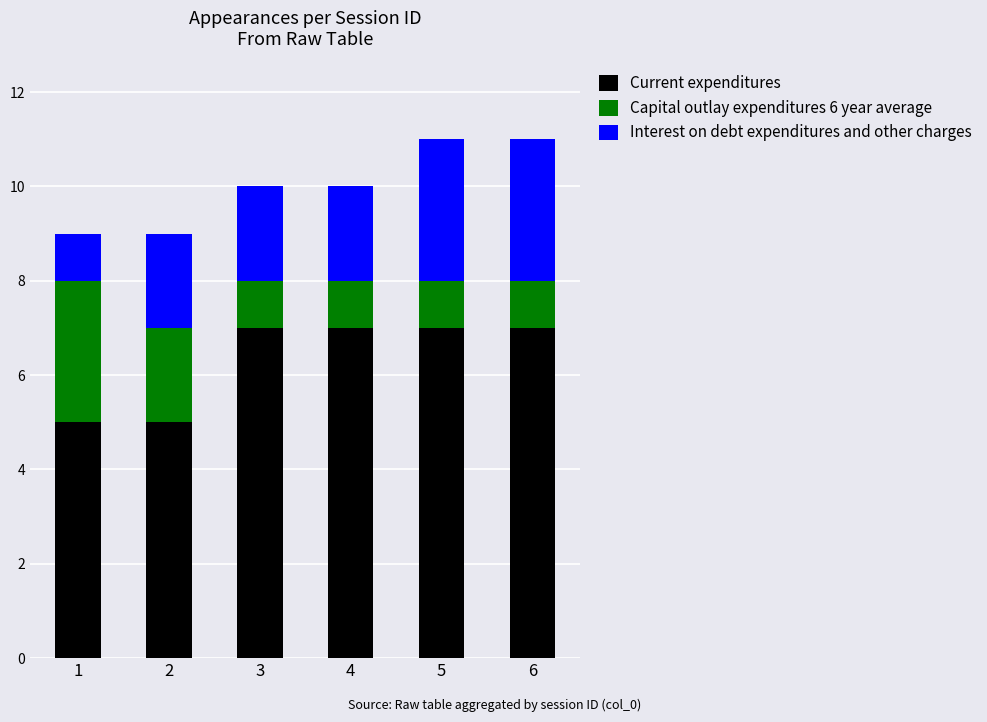

True or false: Current expenditures has a value of 3 at 1.

False